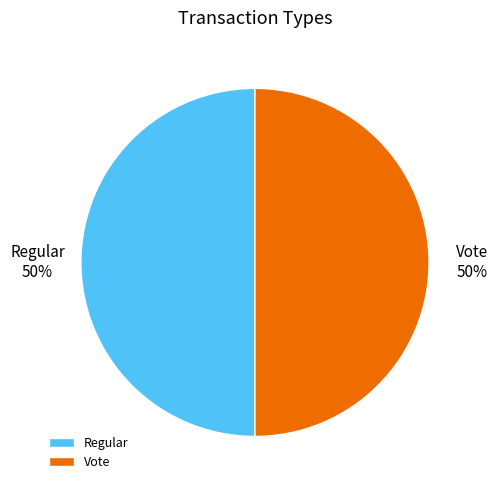

What is the ratio of the value at Vote to the value at Regular?

1.0